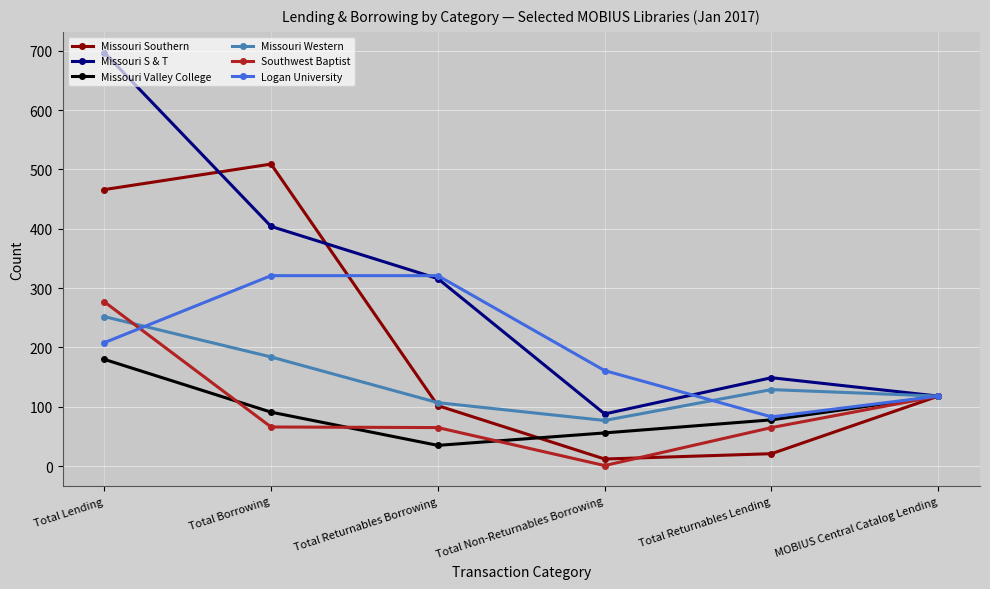

The Southwest Baptist series shows 35 at MOBIUS Central Catalog Lending. True or false?

False